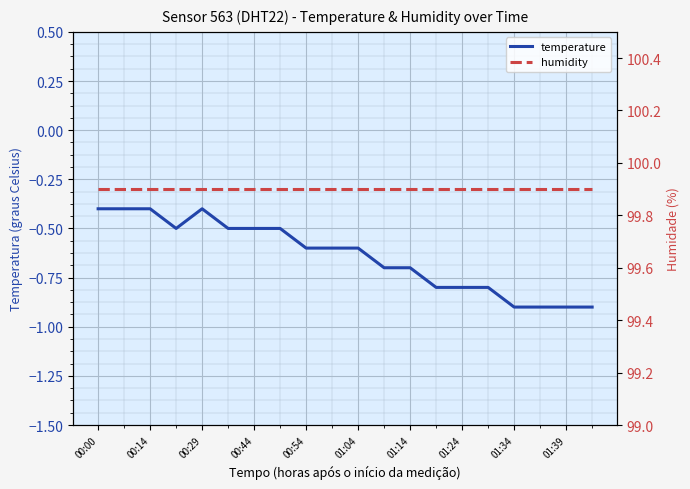

True or false: temperature and humidity cross at least once.

False